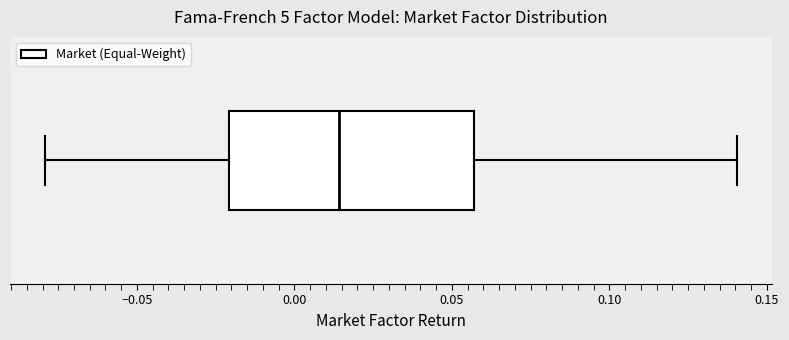

Read this box plot against the x-axis: the position of the median line, the range covered by the box, and the ends of both whiskers. The values are not printed on the chart, so give them approximately, as read against the axis.

median 0.015, box -0.020 to 0.055, whiskers -0.080 to 0.140